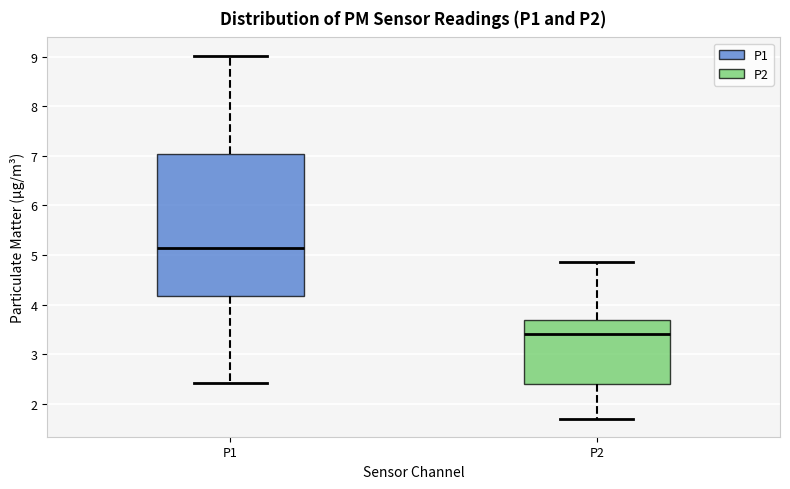

Reading left to right, read every box against the y-axis: the position of its median line, the range the box covers, and the ends of its whiskers. The values are not printed on the chart, so give them approximately, as read against the axis.

P1: median 5.1, box 4.2 to 7.0, whiskers 2.4 to 9.0
P2: median 3.4, box 2.4 to 3.7, whiskers 1.7 to 4.9